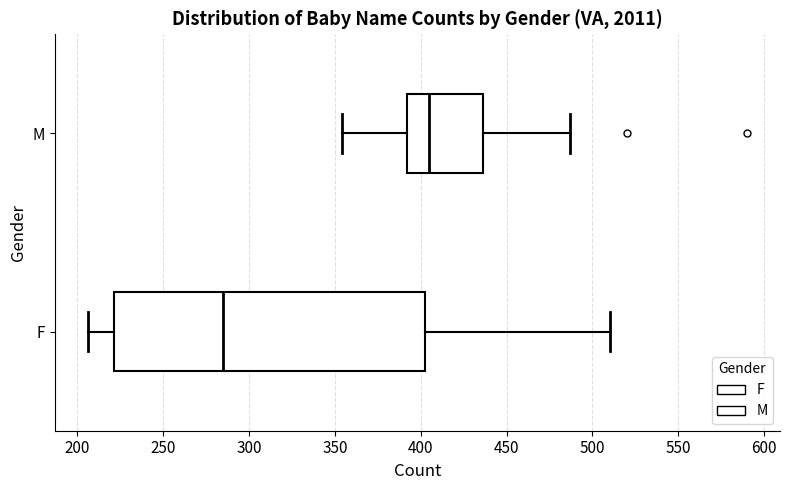

Which box's median line is the furthest to the left?

F